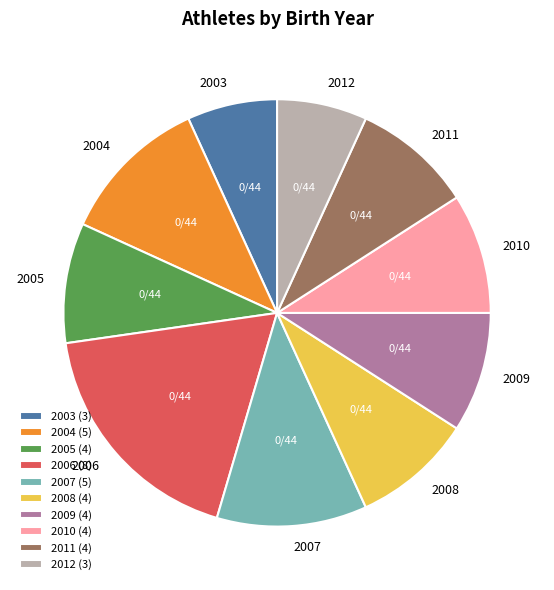

Is the sum of 2011 and 2005 greater than half?

No